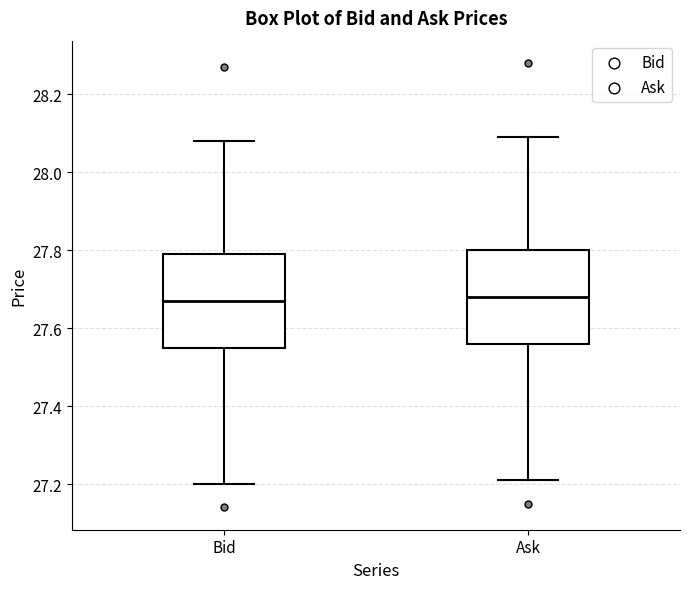

Reading left to right, transcribe this box plot: for each box, give where its median line is, the range the box spans, and where its two whiskers end, as read against the y-axis. The values are not printed on the chart, so give them approximately, as read against the axis.

Bid: median 27.68, box 27.56 to 27.80, whiskers 27.20 to 28.08
Ask: median 27.68, box 27.56 to 27.80, whiskers 27.22 to 28.10